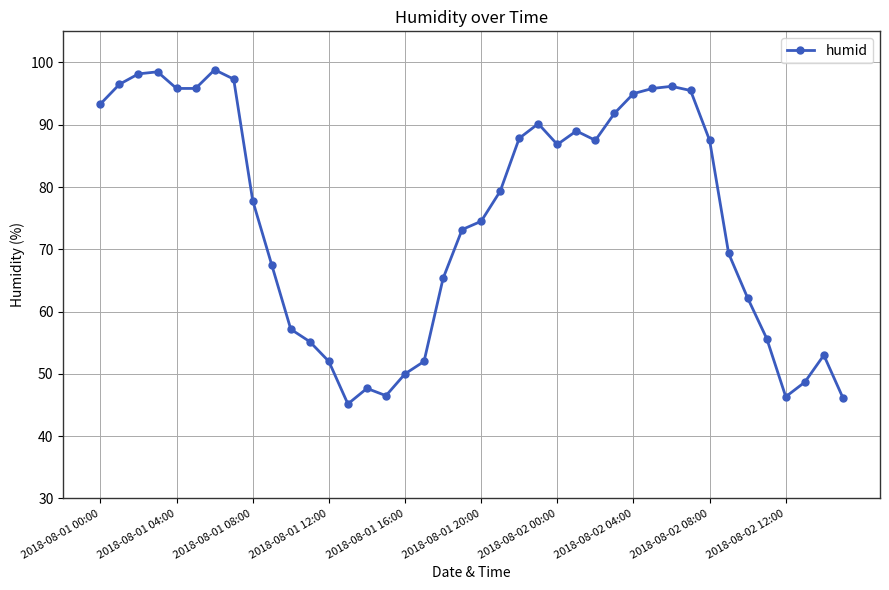

What is the value of the 26th point from the left?

89.0